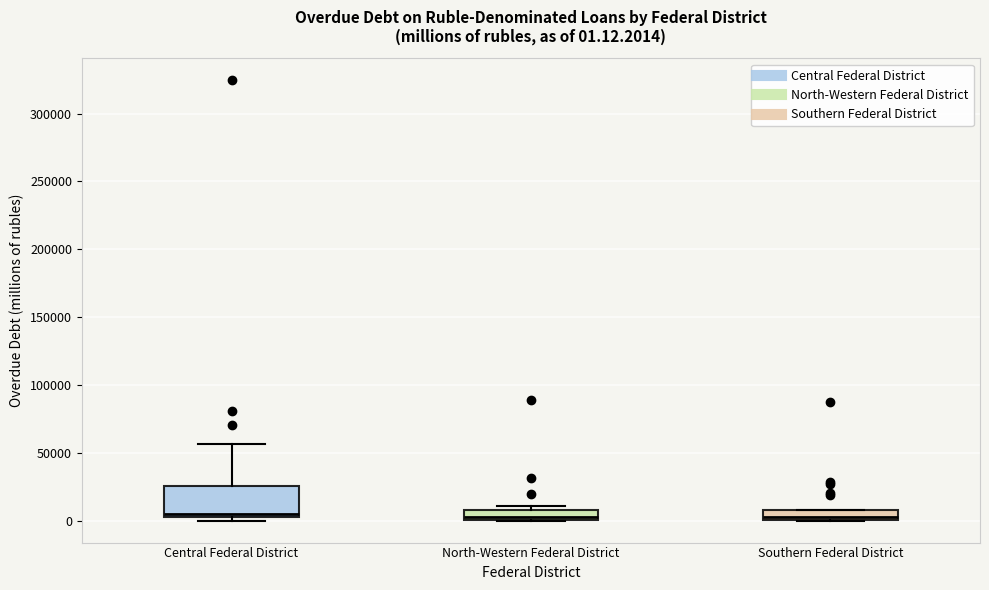

Comparing the boxes themselves (not the whiskers), which one is the tallest?

Central Federal District